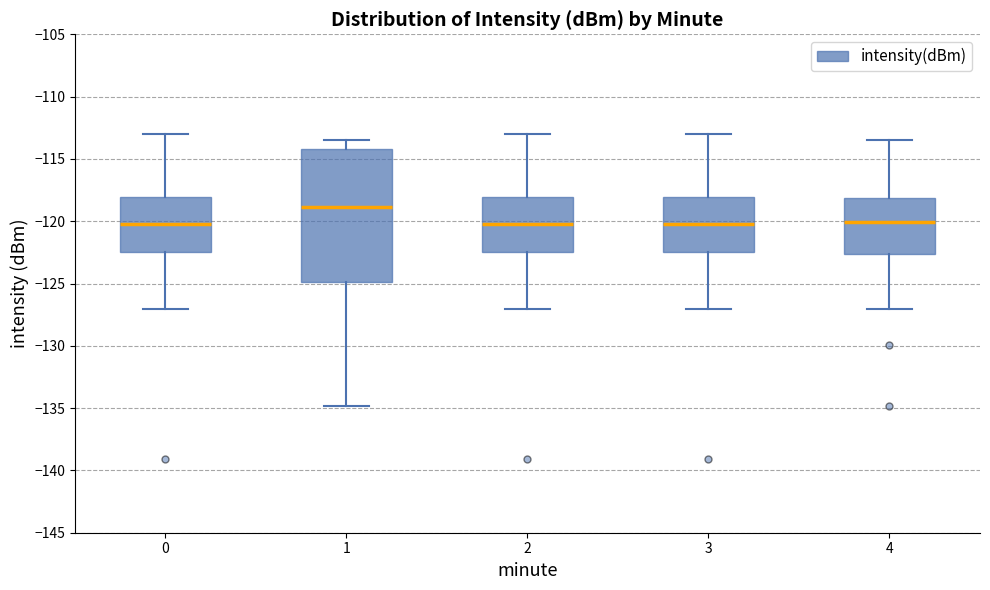

Reading left to right, transcribe this box plot: for each box, give where its median line is, the range the box spans, and where its two whiskers end, as read against the y-axis. The values are not printed on the chart, so give them approximately, as read against the axis.

0: median -120.0, box -122.5 to -118.0, whiskers -127.0 to -113.0
1: median -119.0, box -125.0 to -114.0, whiskers -135.0 to -113.5
2: median -120.0, box -122.5 to -118.0, whiskers -127.0 to -113.0
3: median -120.0, box -122.5 to -118.0, whiskers -127.0 to -113.0
4: median -120.0, box -122.5 to -118.0, whiskers -127.0 to -113.5